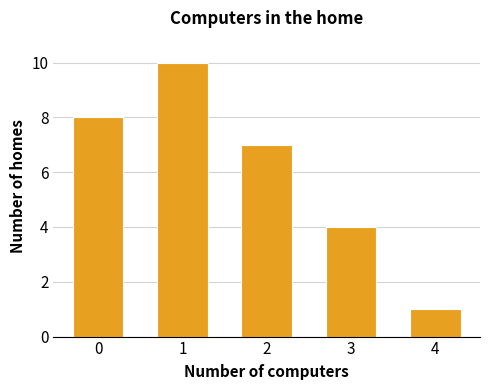

Reading left to right, transcribe all the data shown in this chart.

0=8	1=10	2=7	3=4	4=1